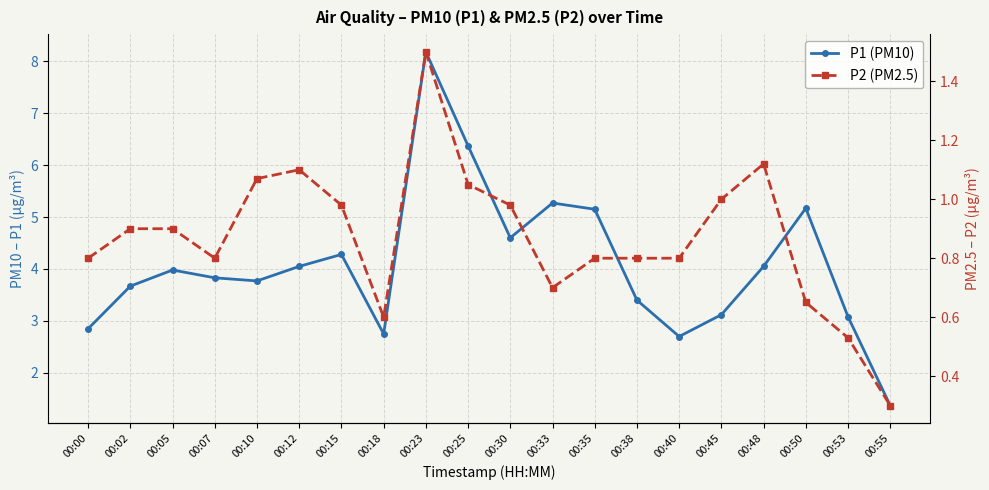

True or false: P2 (PM2.5) and P1 (PM10) cross at least once.

False